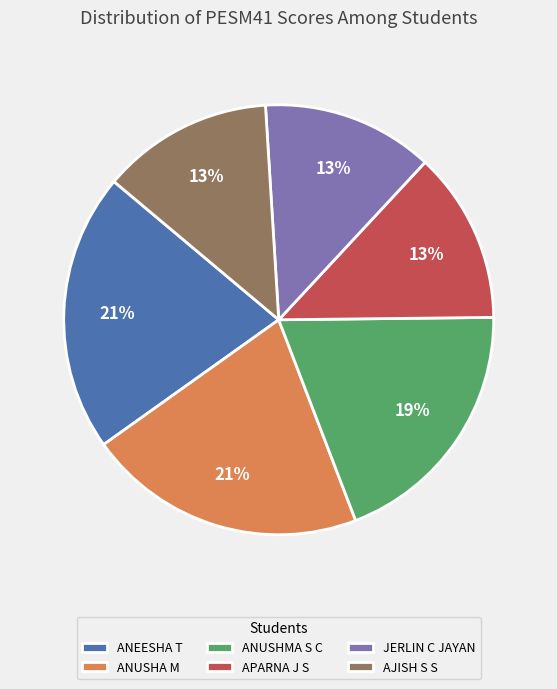

Is there a majority slice in this chart?

No